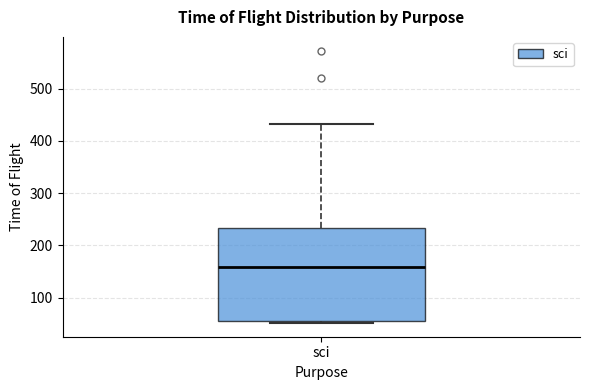

Transcribe this box plot: give where the median line is, the range the box spans, and where the two whiskers end, as read against the y-axis. The values are not printed on the chart, so give them approximately, as read against the axis.

median 160, box 60 to 230, whiskers 50 to 430